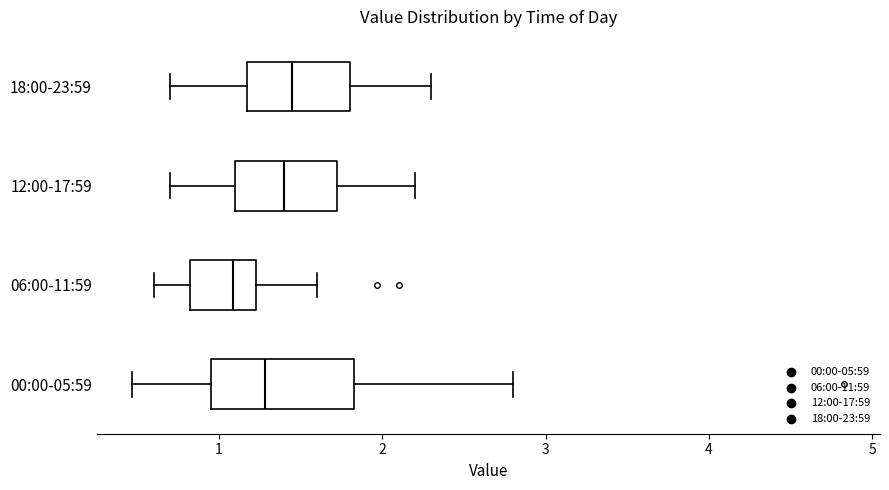

Comparing the boxes themselves (not the whiskers), which one is the widest?

00:00-05:59